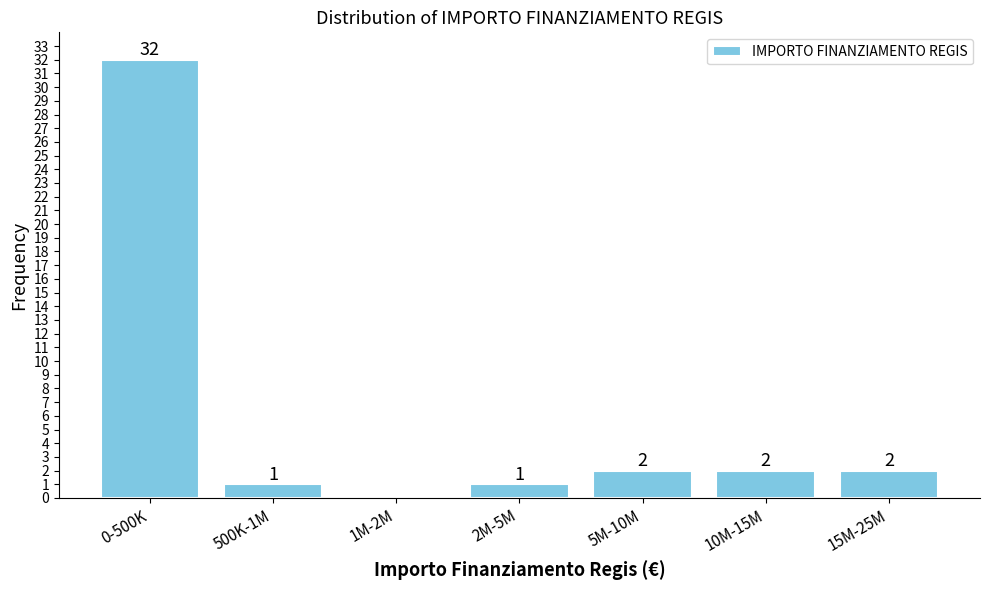

Reading left to right, transcribe all the data shown in this chart.

0-500K=32	500K-1M=1	1M-2M=0	2M-5M=1	5M-10M=2	10M-15M=2	15M-25M=2